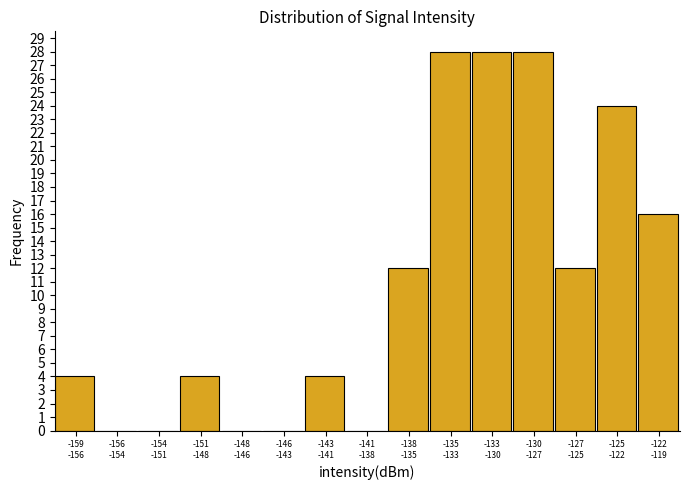

What is the maximum value shown in the chart?

28